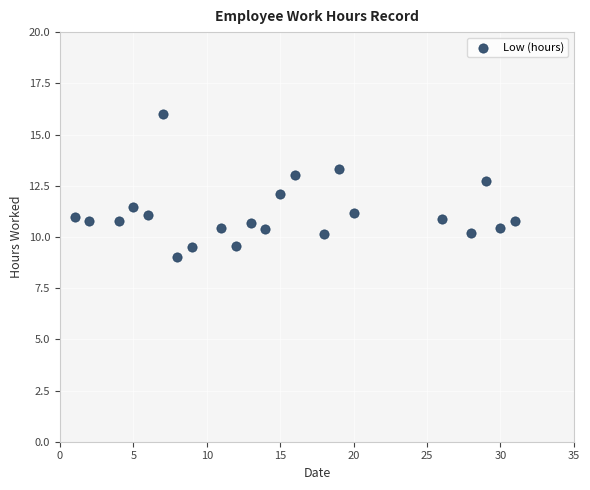

What is the range of X values (max minus min)?

30.0